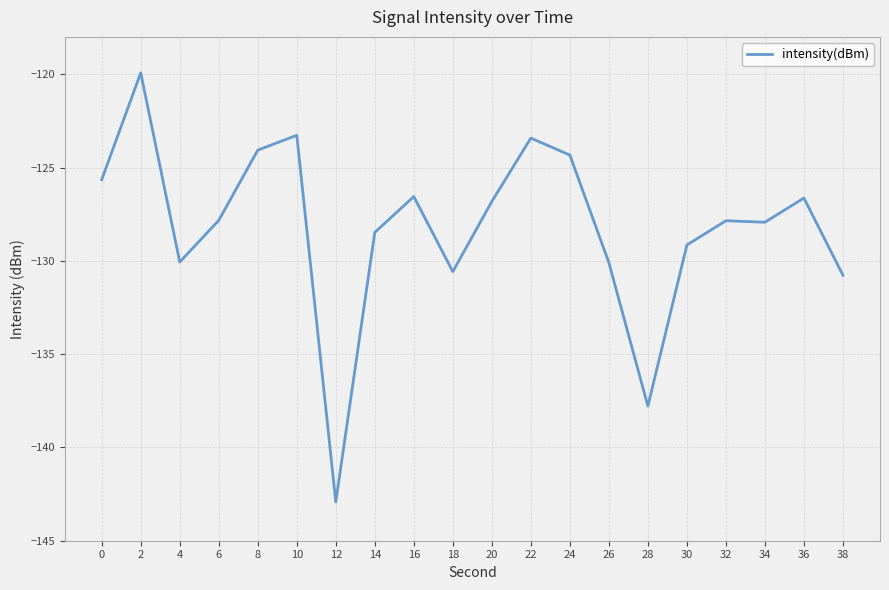

What is the maximum value shown in the chart?

-119.9